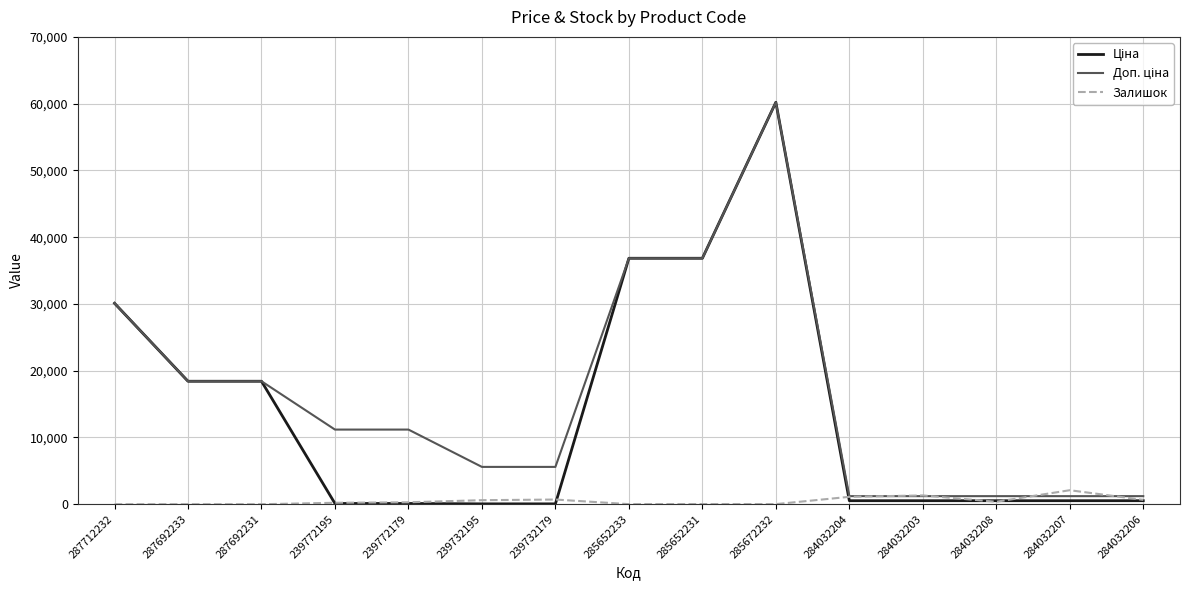

At which category is the sum across all series the highest?

285672232